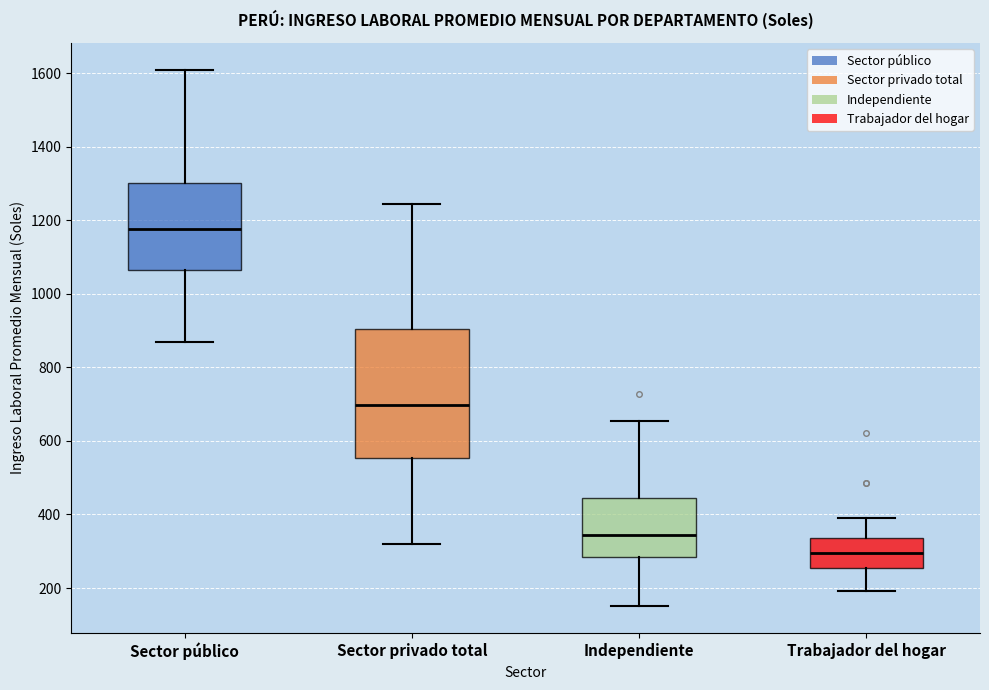

Reading left to right, transcribe this box plot: for each box, give where its median line is, the range the box spans, and where its two whiskers end, as read against the y-axis. The values are not printed on the chart, so give them approximately, as read against the axis.

Sector público: median 1180, box 1060 to 1300, whiskers 860 to 1600
Sector privado total: median 700, box 560 to 900, whiskers 320 to 1240
Independiente: median 340, box 280 to 440, whiskers 160 to 660
Trabajador del hogar: median 300, box 260 to 340, whiskers 200 to 400